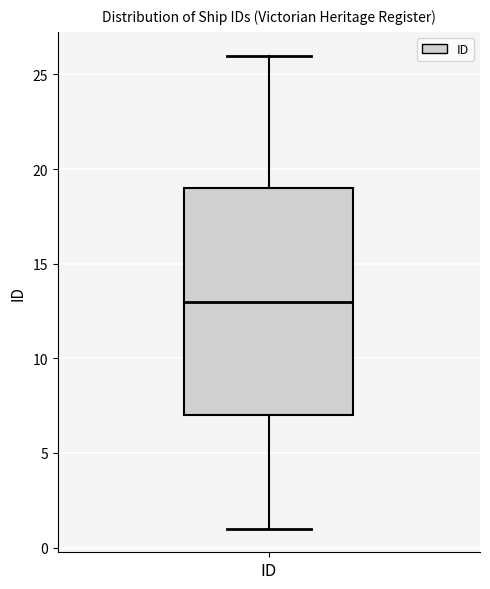

Where does the lower whisker of the box for ID end on the y-axis? The values are not printed on the chart, so give them approximately, as read against the axis.

1